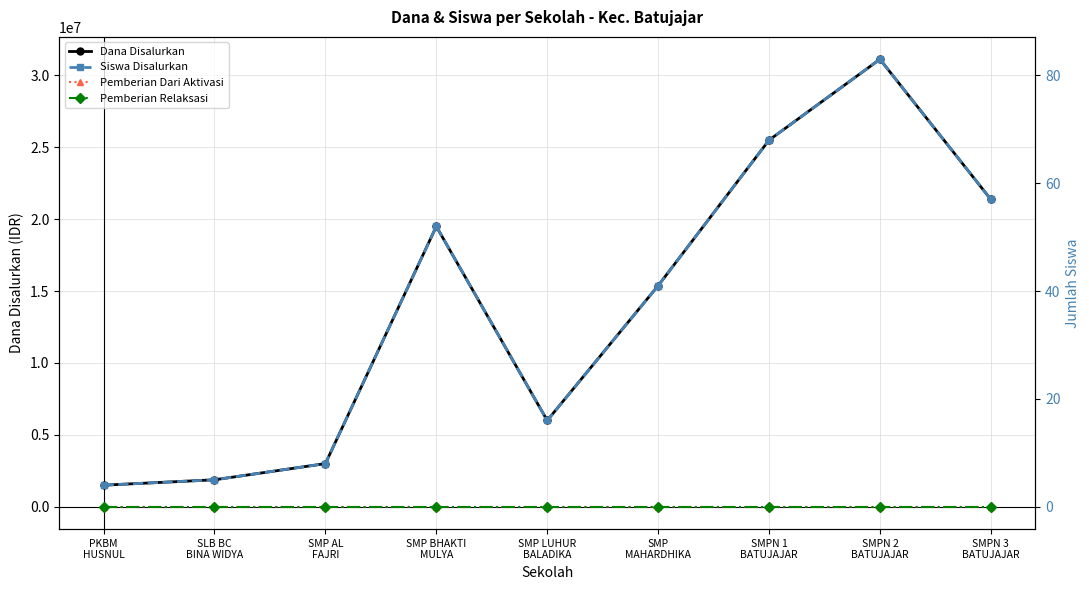

Which category has the lowest value in the Dana Disalurkan series?

PKBM
HUSNUL